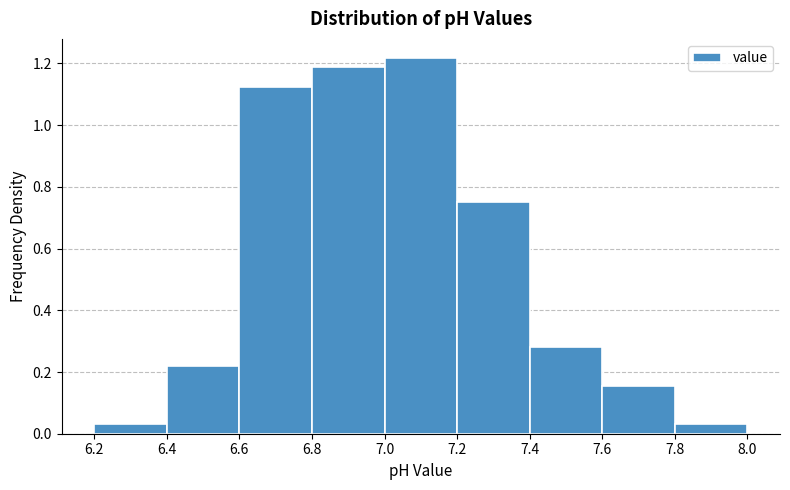

What is the height of the bar covering 7.2 to 7.4 on the x-axis? The values are not printed on the chart, so give them approximately, as read against the axis.

0.76